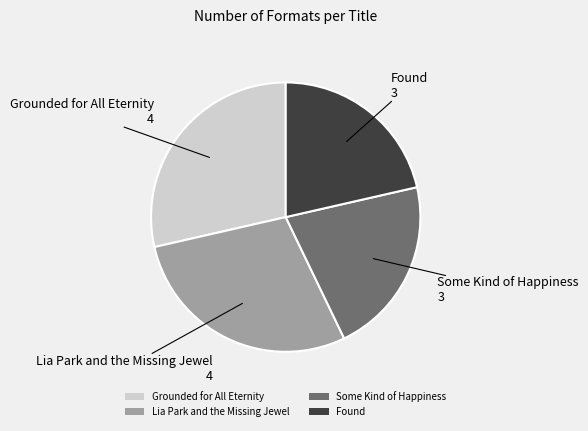

Count the number of slices in the pie.

4